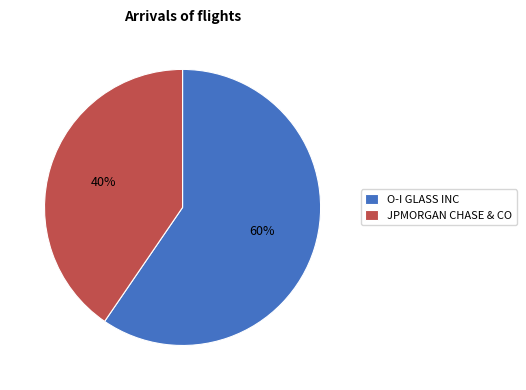

What is the majority slice?

O-I GLASS INC